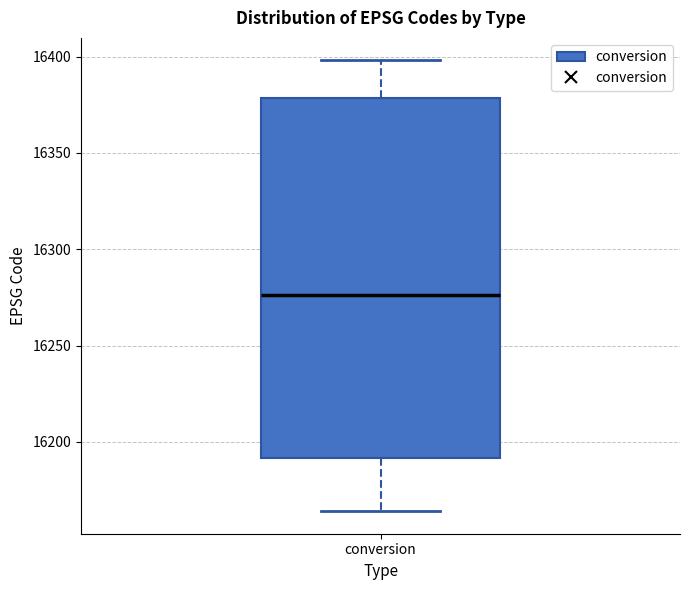

Where is the upper edge of the box for conversion on the y-axis? The values are not printed on the chart, so give them approximately, as read against the axis.

16380